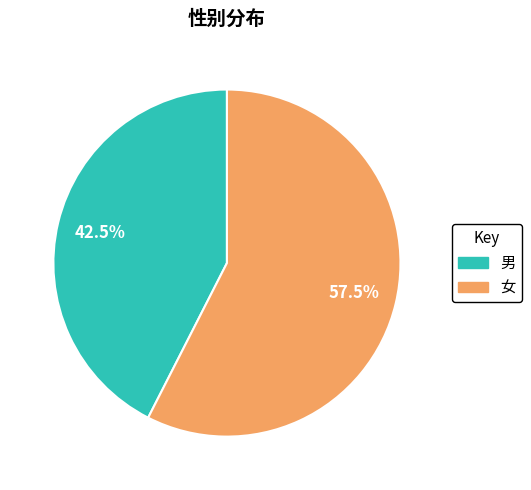

To the nearest percent, what is the average slice percentage?

50%